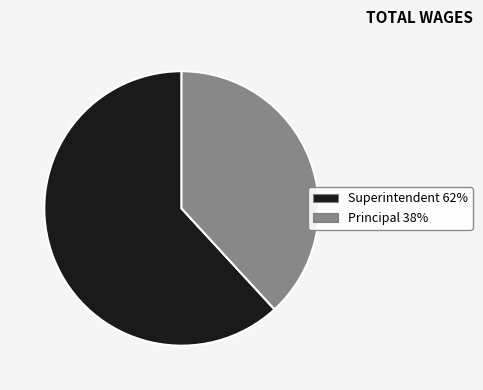

Does Superintendent account for over 50% of the chart?

Yes